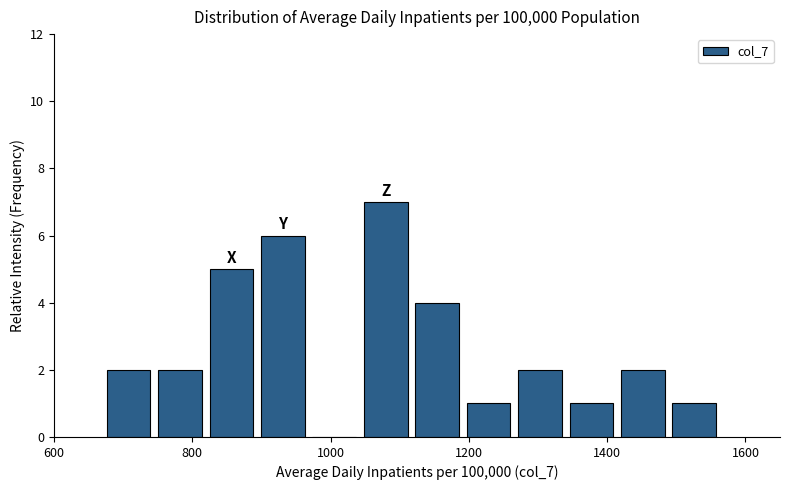

Around what value on the x-axis is the tallest bar? Give the approximate position of its centre, as read against the axis.

1080